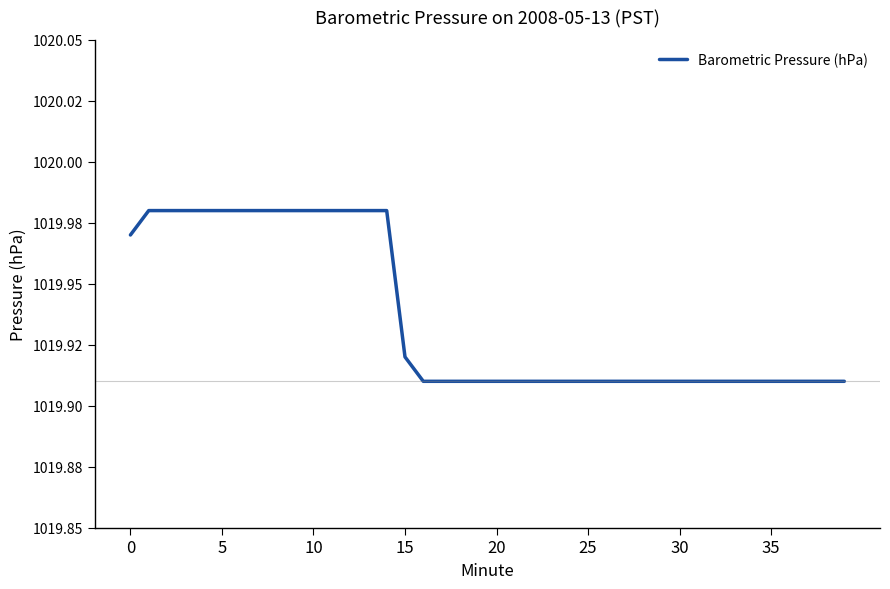

Reading left to right, list all the values displayed in this chart.

1020.0	1020.0	1020.0	1020.0	1020.0	1020.0	1020.0	1020.0	1020.0	1020.0	1020.0	1020.0	1020.0	1020.0	1020.0	1019.9	1019.9	1019.9	1019.9	1019.9	1019.9	1019.9	1019.9	1019.9	1019.9	1019.9	1019.9	1019.9	1019.9	1019.9	1019.9	1019.9	1019.9	1019.9	1019.9	1019.9	1019.9	1019.9	1019.9	1019.9